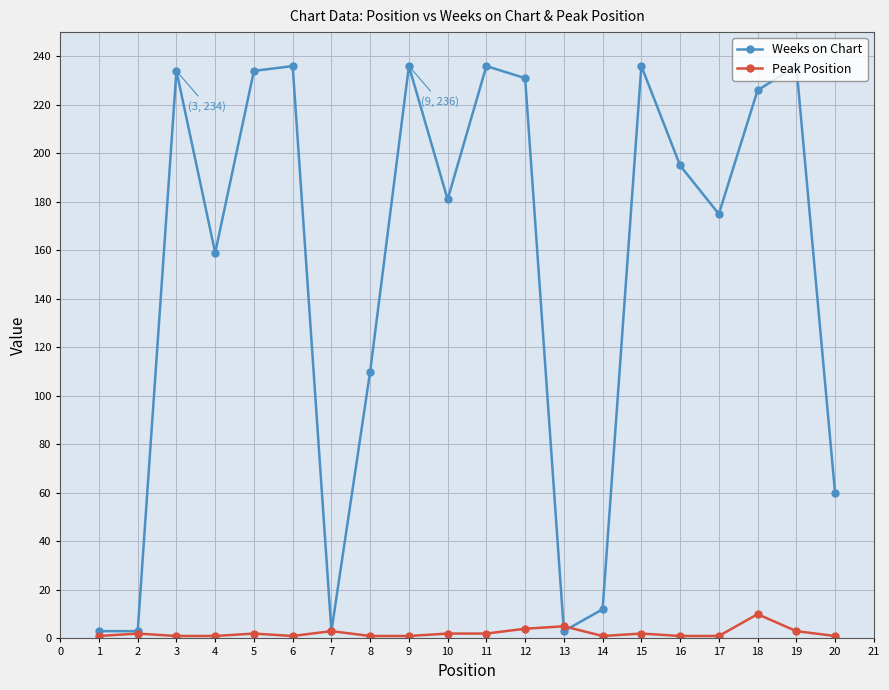

Between 2 and 12, which series saw the biggest shift?

Weeks on Chart